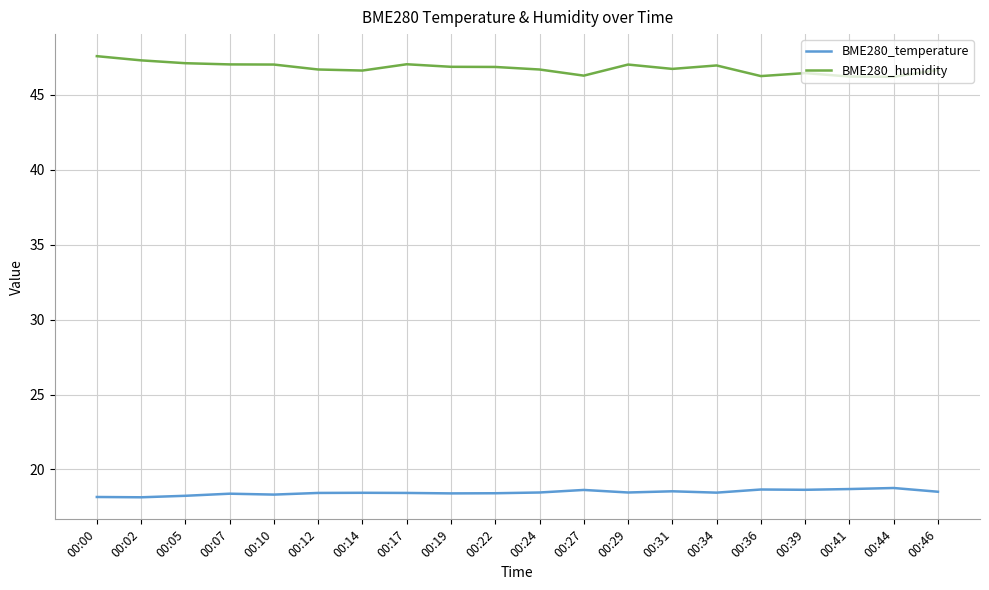

What is the total value across all series at 00:19?

65.3